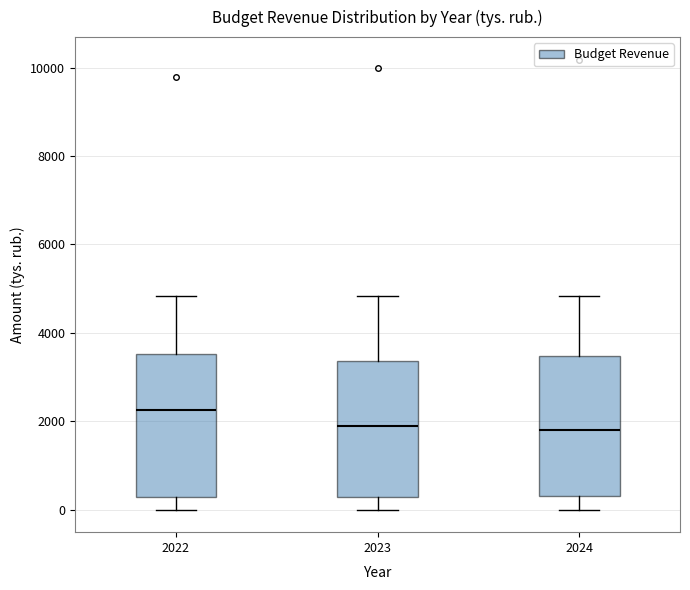

Which box has the highest median line?

2022